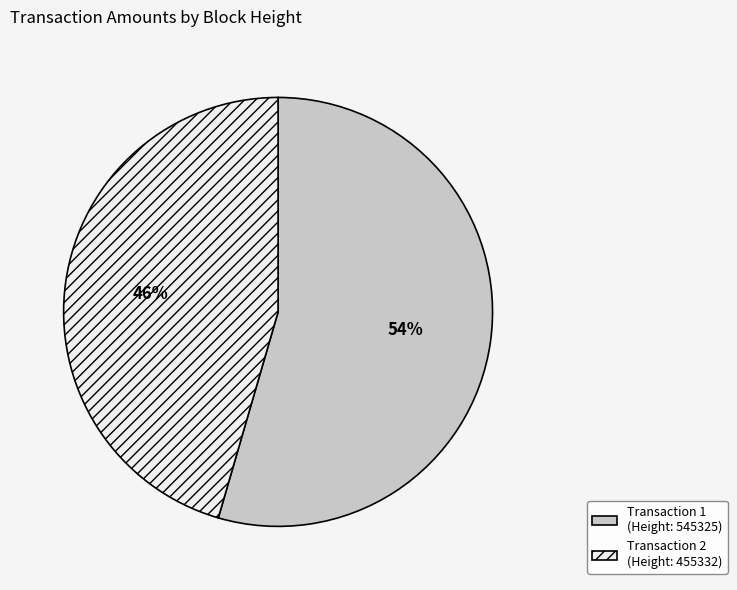

Which has a higher value, Transaction 1 (Height: 545325) or Transaction 2 (Height: 455332)?

Transaction 1 (Height: 545325)